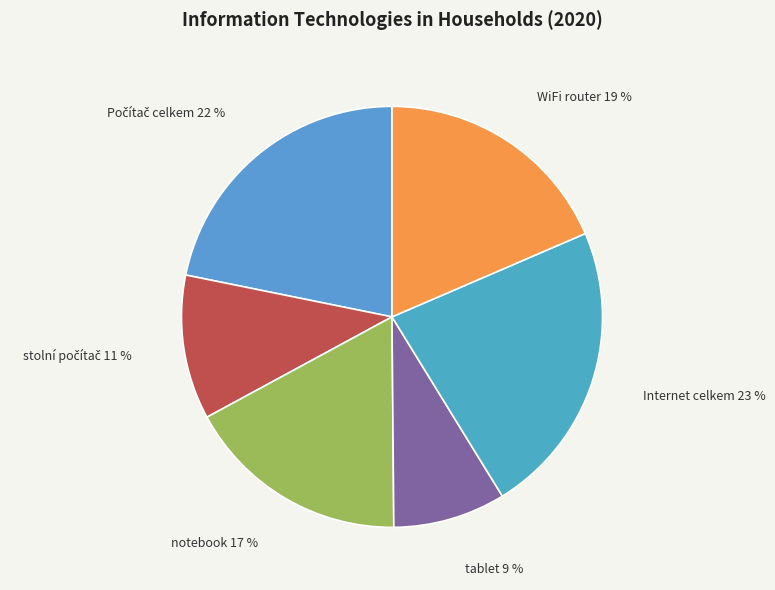

What is the ratio of the value at WiFi router to the value at notebook?

1.1